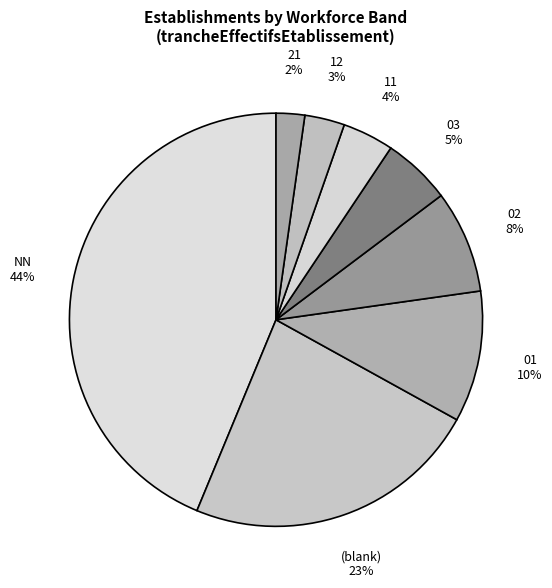

Is there any slice that represents more than half of the pie?

No